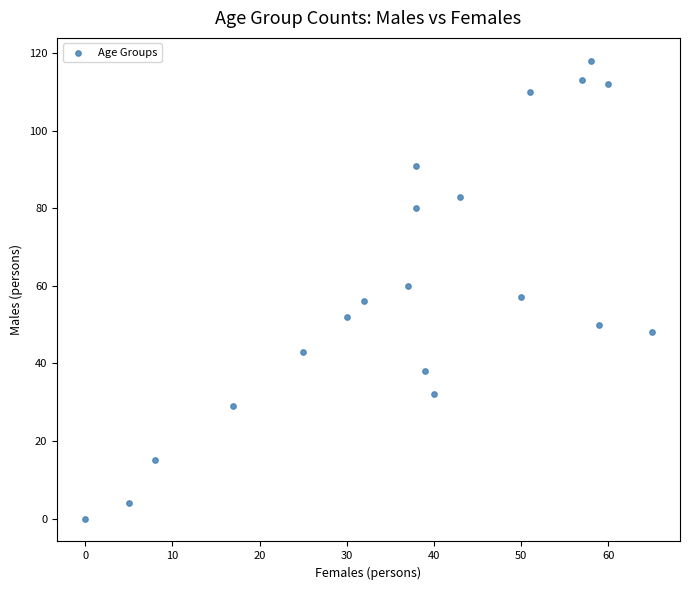

What is the range of X values (max minus min)?

65